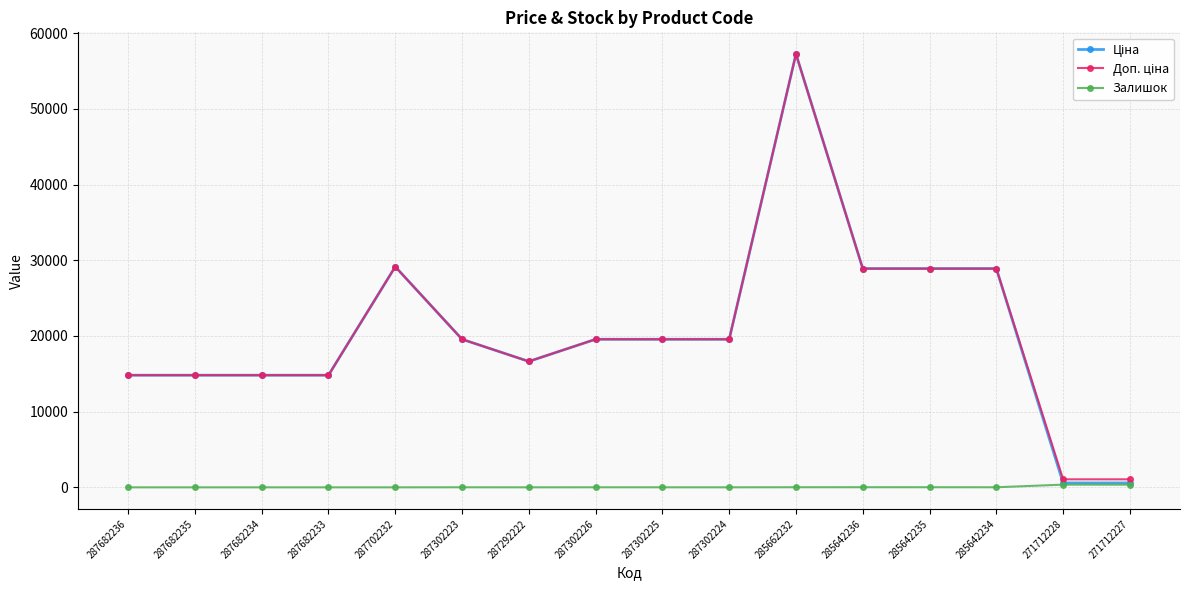

What is the difference between the highest and lowest values at 287682233?

14817.6